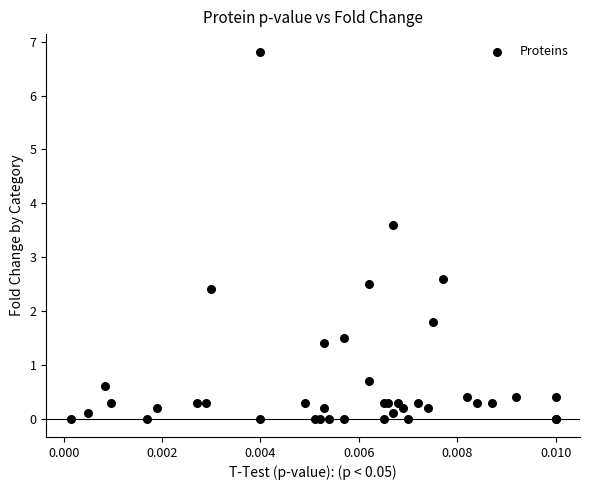

What Y value in the scatter plot is closest to 3?

2.6